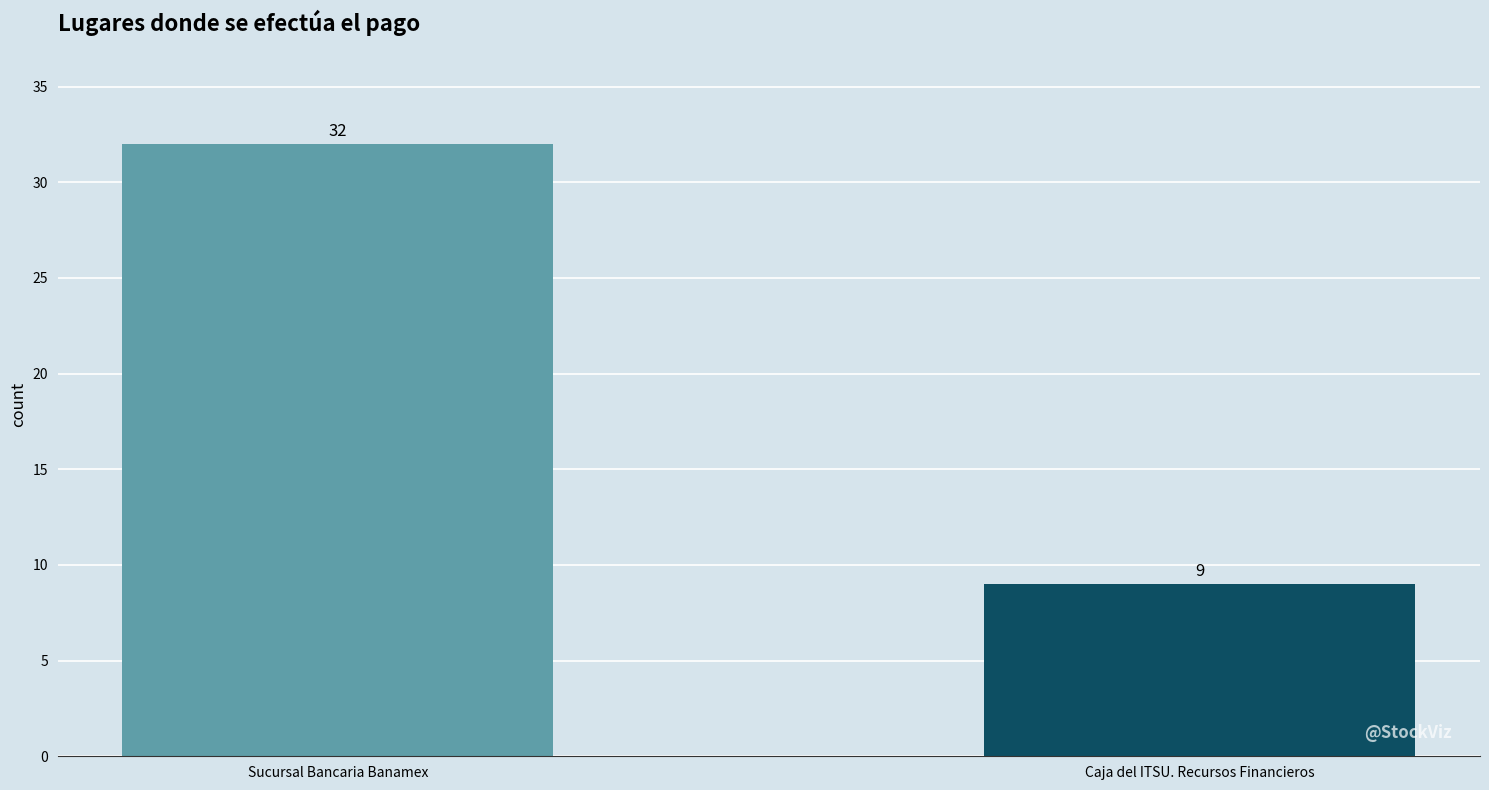

How many bars are there in total?

2